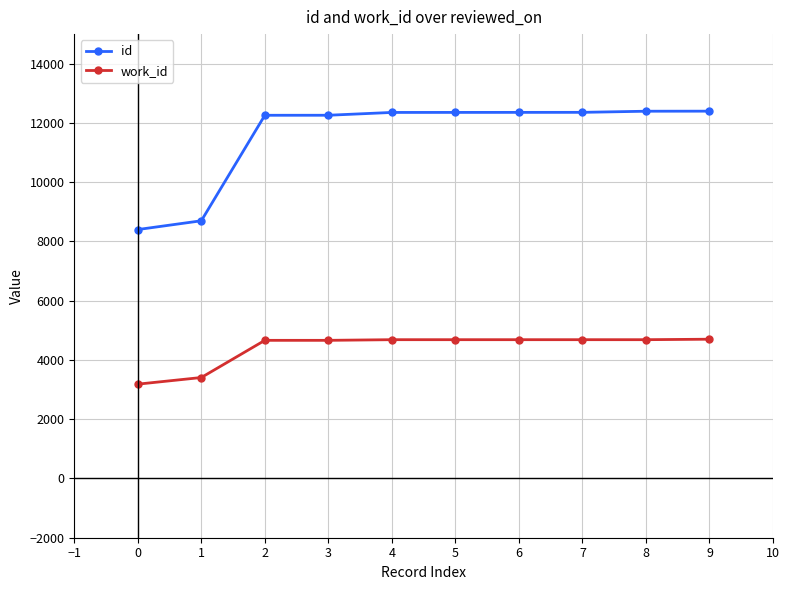

How many data points does each series have?

10